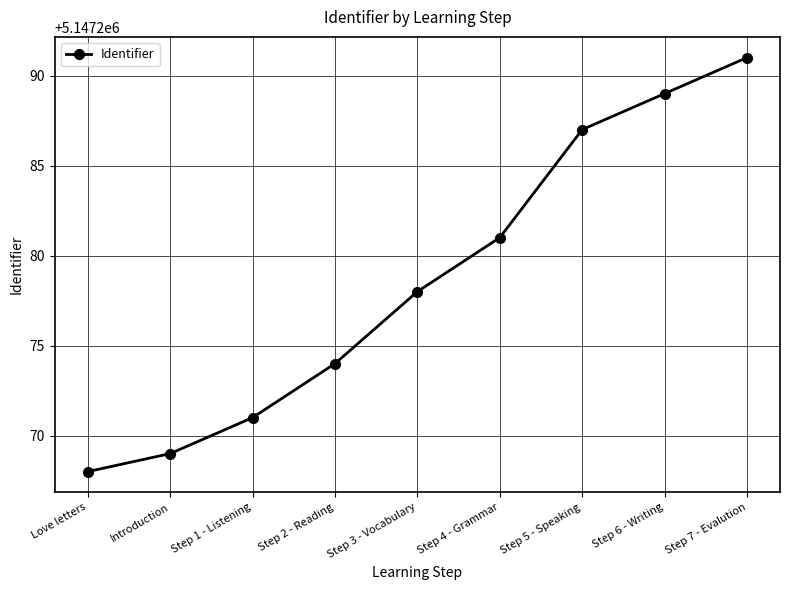

Reading left to right, list all the values displayed in this chart.

5147268	5147269	5147271	5147274	5147278	5147281	5147287	5147289	5147291